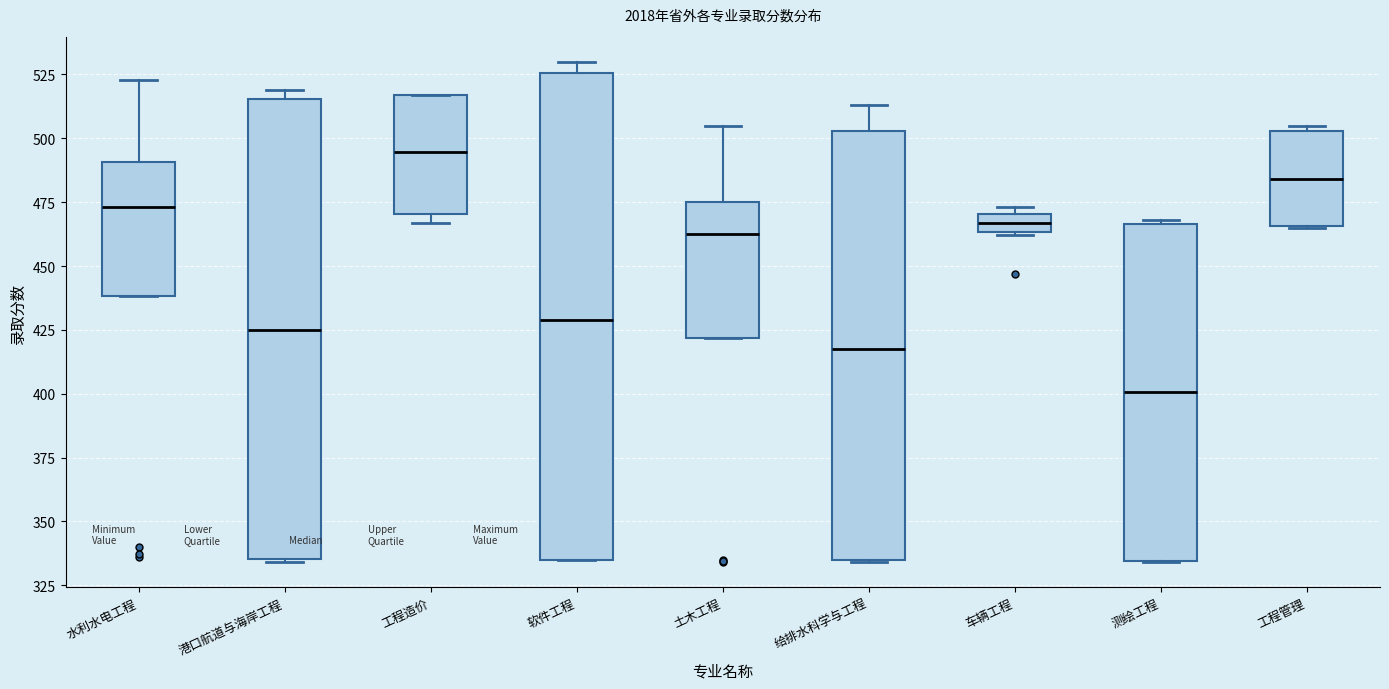

Which box's median line is the lowest?

测绘工程